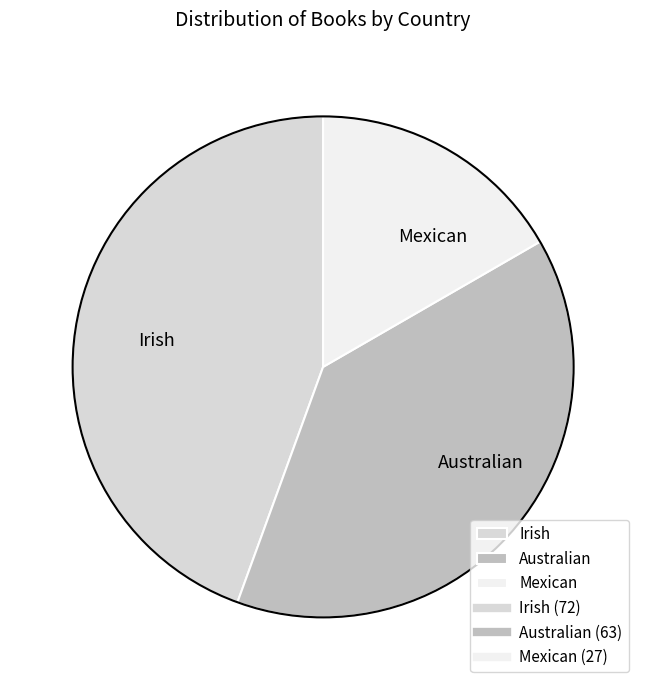

The Irish slice represents 44% of the pie. True or false?

True